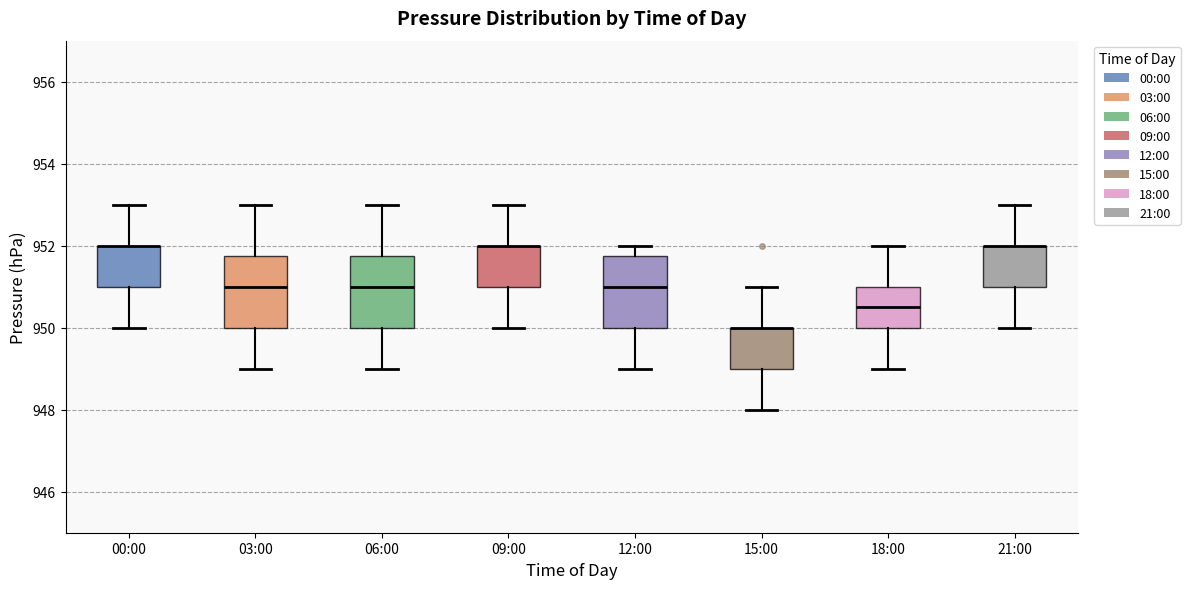

Reading left to right, read every box against the y-axis: the position of its median line, the range the box covers, and the ends of its whiskers. The values are not printed on the chart, so give them approximately, as read against the axis.

00:00: median 952.0 (drawn on the box's upper edge), box 951.0 to 952.0, whiskers 950.0 to 953.0
03:00: median 951.0, box 950.0 to 951.8, whiskers 949.0 to 953.0
06:00: median 951.0, box 950.0 to 951.8, whiskers 949.0 to 953.0
09:00: median 952.0 (drawn on the box's upper edge), box 951.0 to 952.0, whiskers 950.0 to 953.0
12:00: median 951.0, box 950.0 to 951.8, whiskers 949.0 to 952.0
15:00: median 950.0 (drawn on the box's upper edge), box 949.0 to 950.0, whiskers 948.0 to 951.0
18:00: median 950.6, box 950.0 to 951.0, whiskers 949.0 to 952.0
21:00: median 952.0 (drawn on the box's upper edge), box 951.0 to 952.0, whiskers 950.0 to 953.0